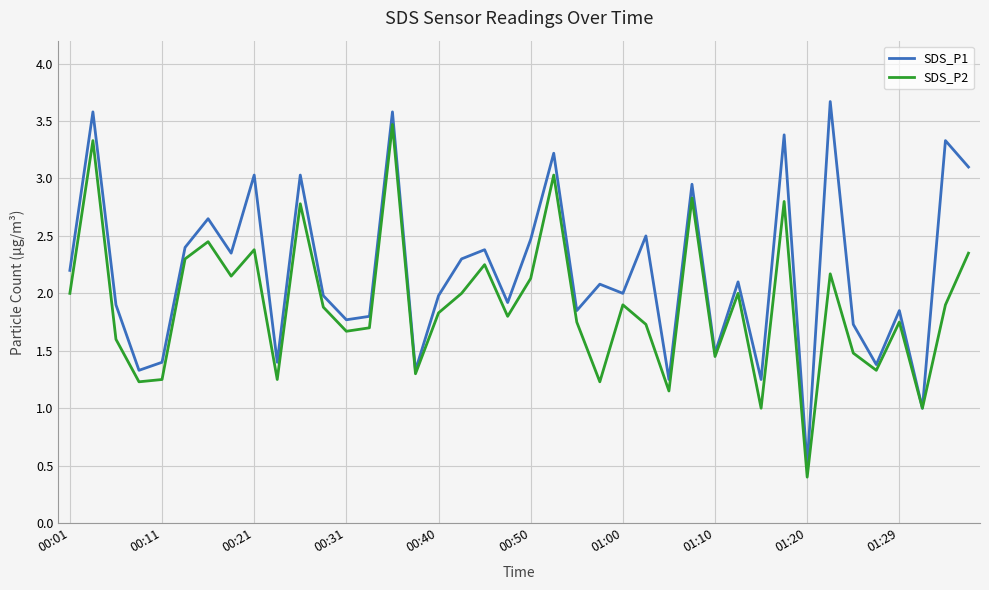

Rank the series by their maximum value, from highest to lowest.

SDS_P1, SDS_P2